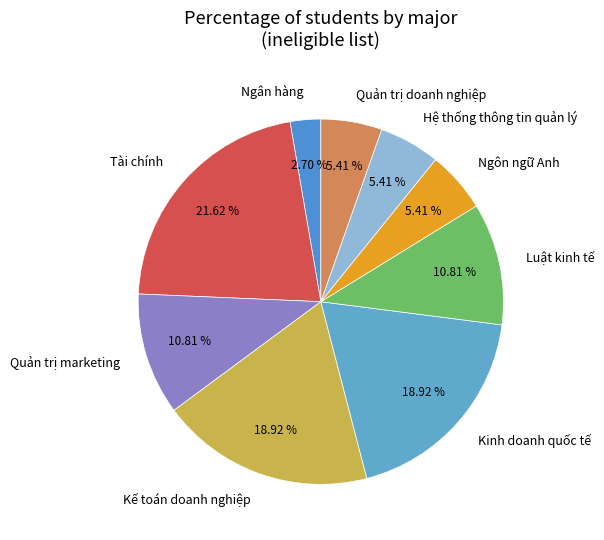

Is the sum of Ngôn ngữ Anh and Hệ thống thông tin quản lý greater than half?

No